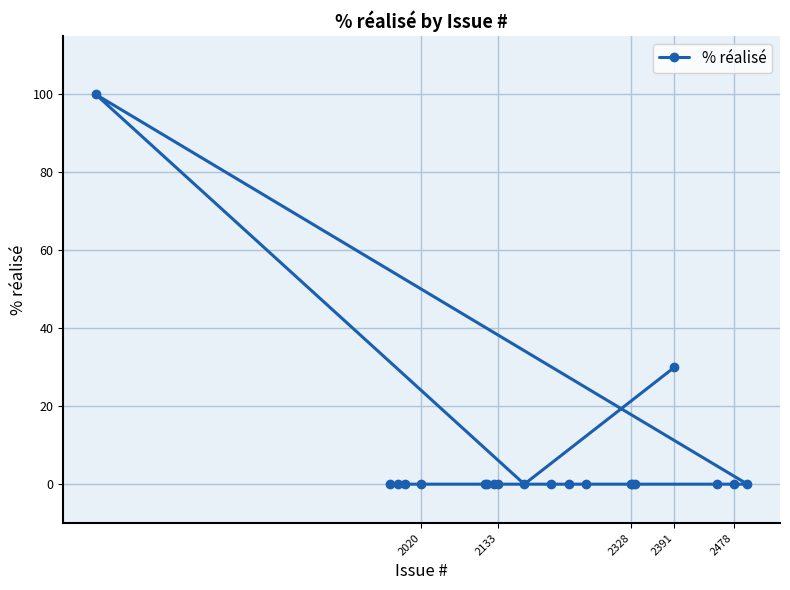

Reading right to left, transcribe all the data shown in this chart.

0	0	0	30	0	0	0	0	0	0	0	0	0	0	0	0	0	0	0	100